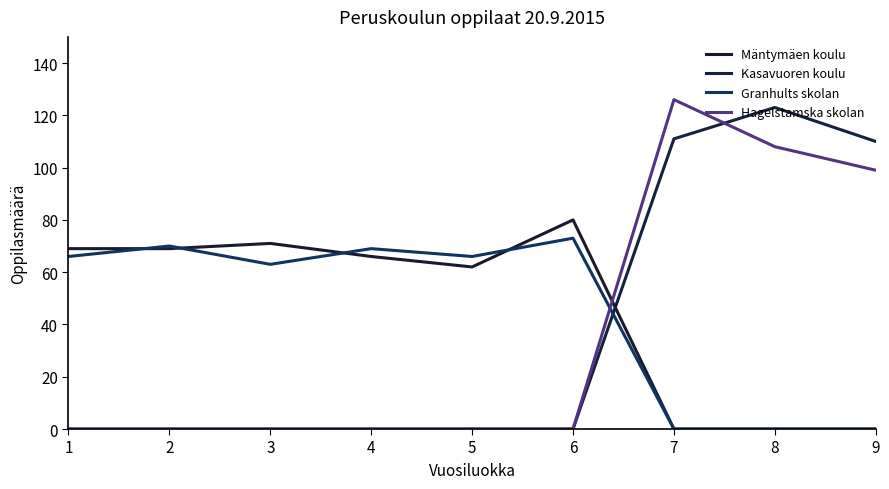

At which label is Mäntymäen koulu closest to 40?

5